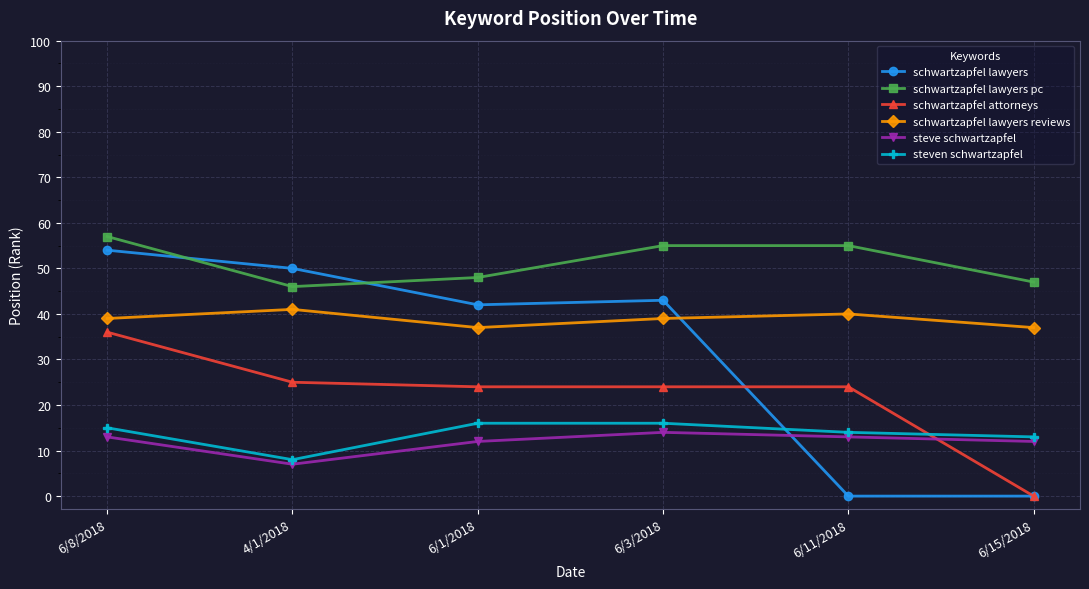

Between 4/1/2018 and 6/15/2018, which series saw the biggest shift?

schwartzapfel lawyers